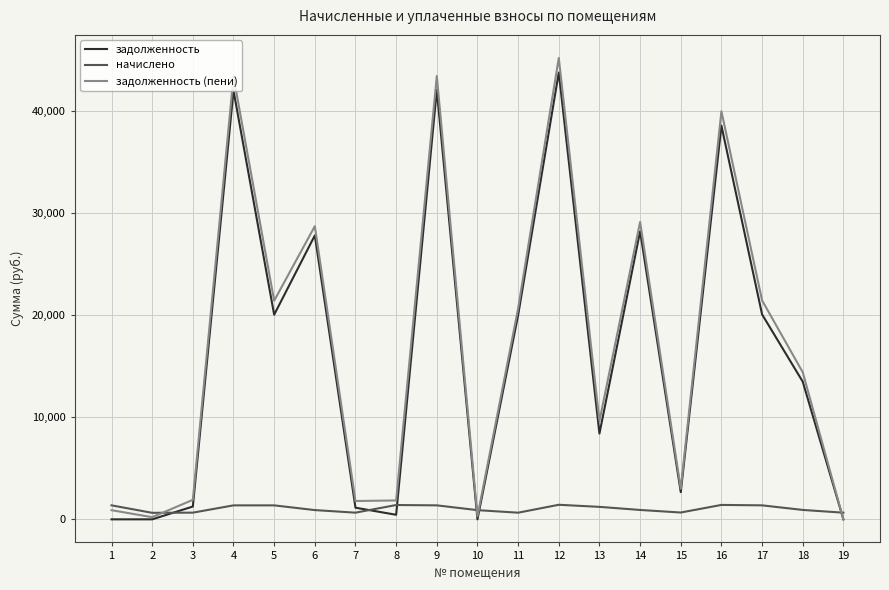

True or false: задолженность (пени) has a value of 17109.2 at 13.

False